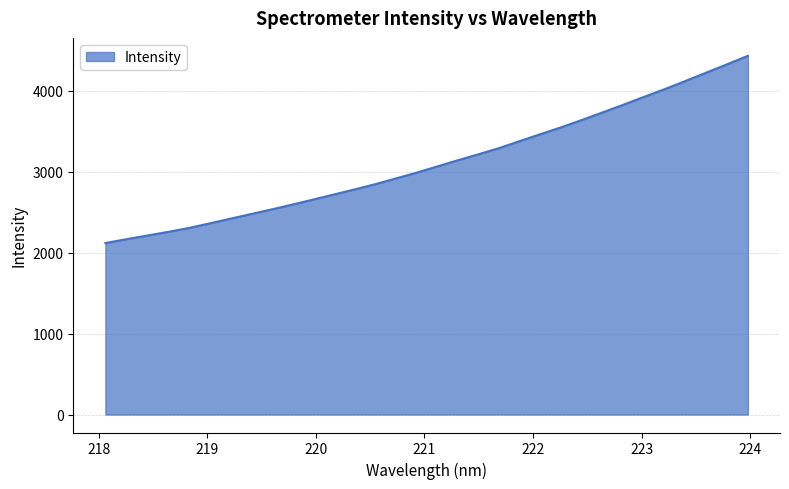

Count the number of data series in this chart.

1